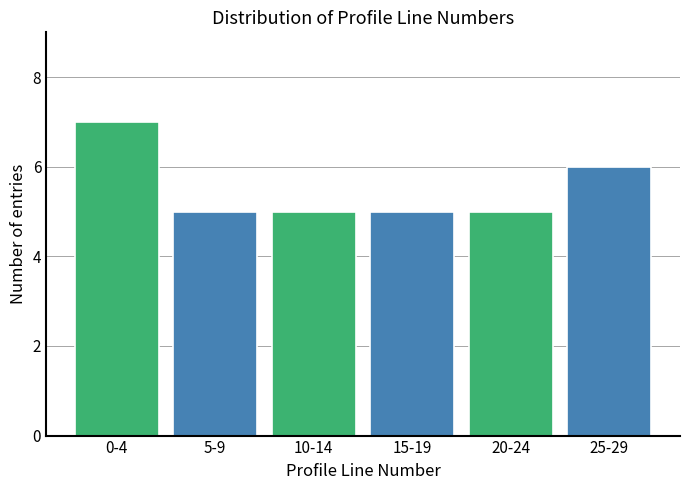

Reading right to left, list all the values displayed in this chart.

6	5	5	5	5	7